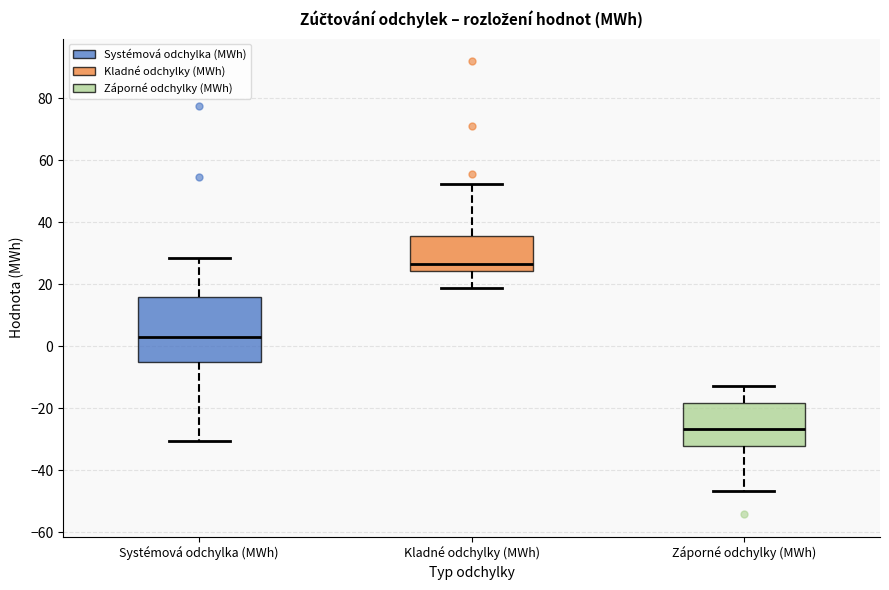

Reading left to right, read every box against the y-axis: the position of its median line, the range the box covers, and the ends of its whiskers. The values are not printed on the chart, so give them approximately, as read against the axis.

Systémová odchylka (MWh): median 4, box -6 to 16, whiskers -30 to 28
Kladné odchylky (MWh): median 26, box 24 to 36, whiskers 18 to 52
Záporné odchylky (MWh): median -26, box -32 to -18, whiskers -46 to -12